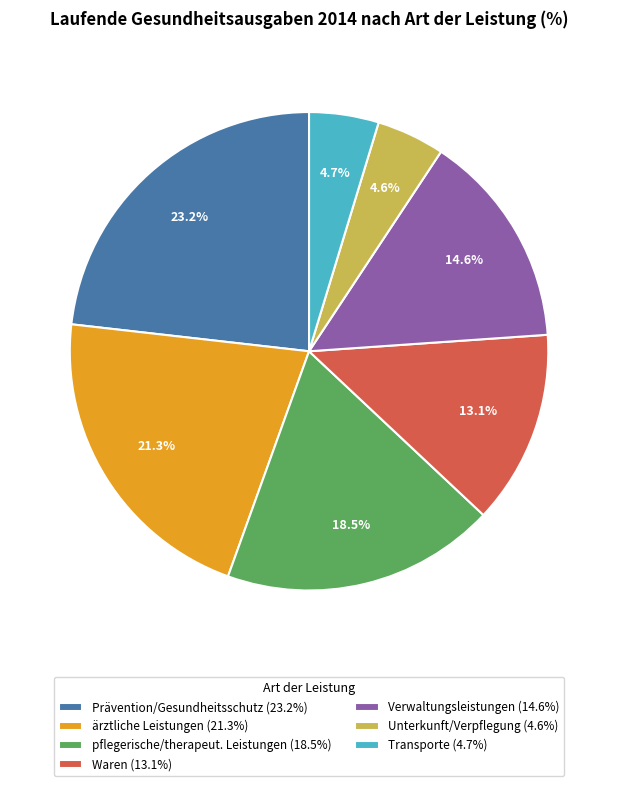

What percentage do Transporte and Verwaltungsleistungen together represent?

19.3%